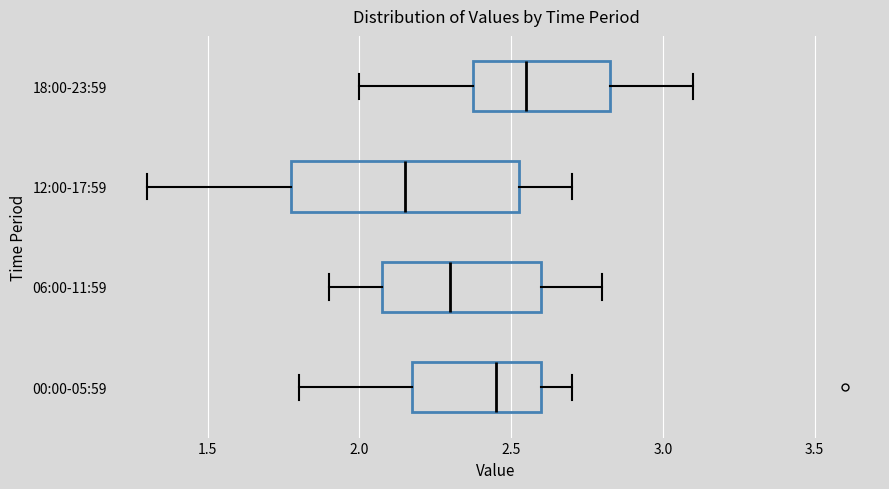

Where does the right whisker of the box for 18:00-23:59 end on the x-axis? The values are not printed on the chart, so give them approximately, as read against the axis.

3.10